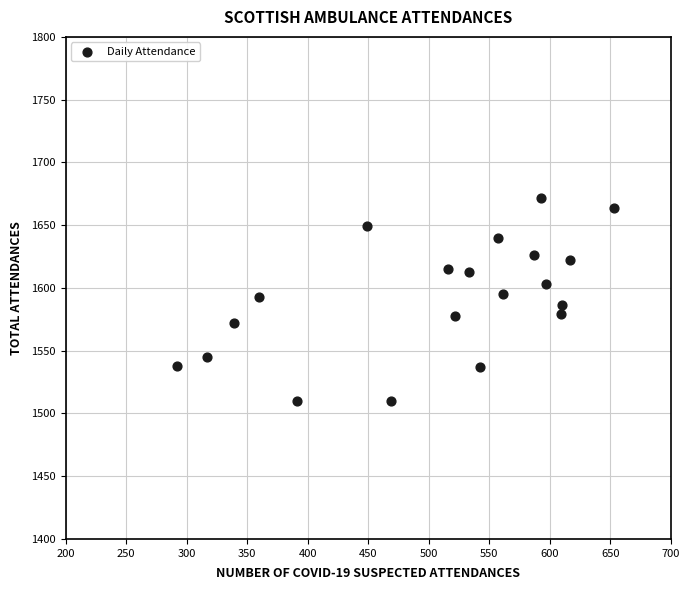

What is the range of Y values (max minus min)?

162